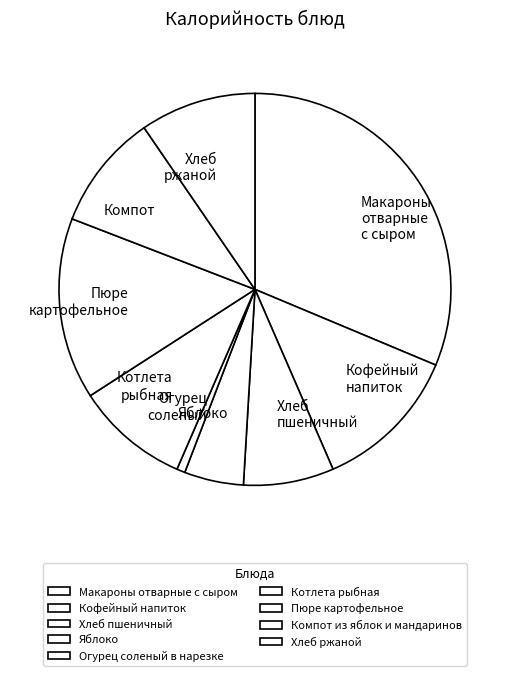

How many slices are in this pie chart?

9